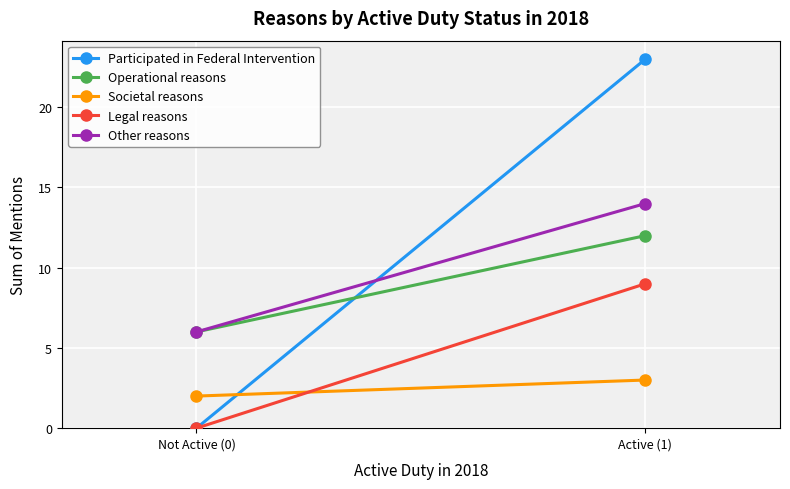

What is the sum of all Participated in Federal Intervention values?

23